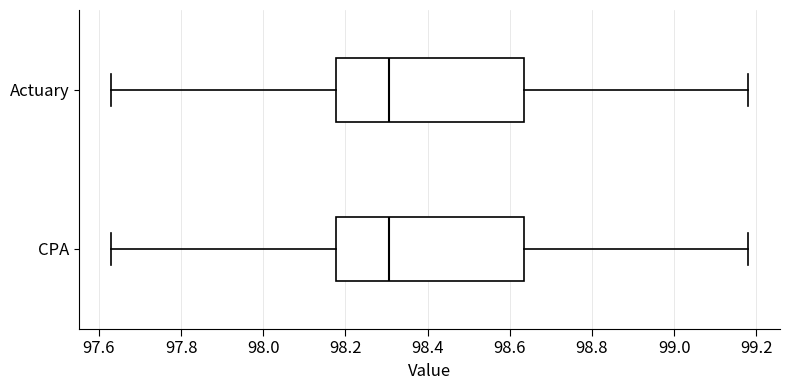

Where does the left whisker of the box for Actuary end on the x-axis? The values are not printed on the chart, so give them approximately, as read against the axis.

97.64